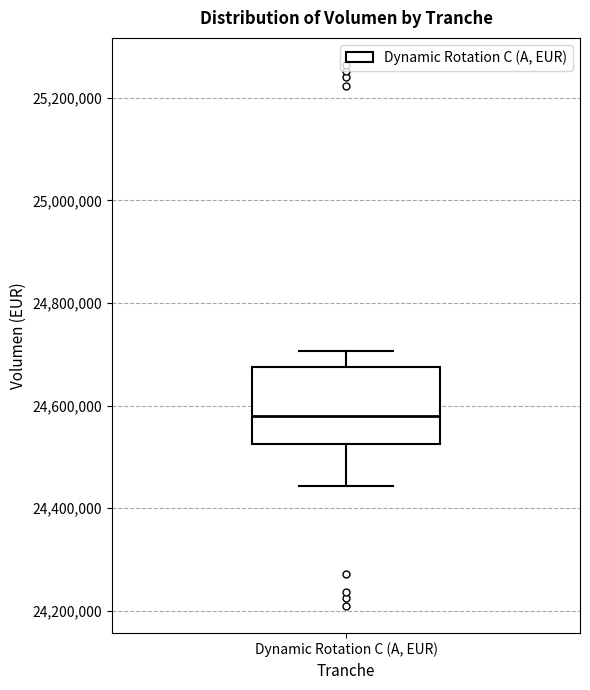

Read this box plot against the y-axis: the position of the median line, the range covered by the box, and the ends of both whiskers. The values are not printed on the chart, so give them approximately, as read against the axis.

median 24580000, box 24520000 to 24680000, whiskers 24440000 to 24700000